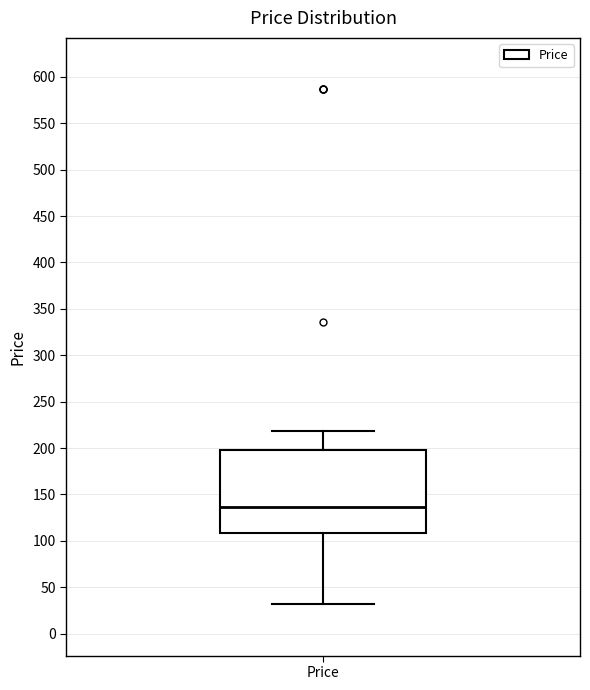

Transcribe this box plot: give where the median line is, the range the box spans, and where the two whiskers end, as read against the y-axis. The values are not printed on the chart, so give them approximately, as read against the axis.

median 135, box 110 to 200, whiskers 30 to 220